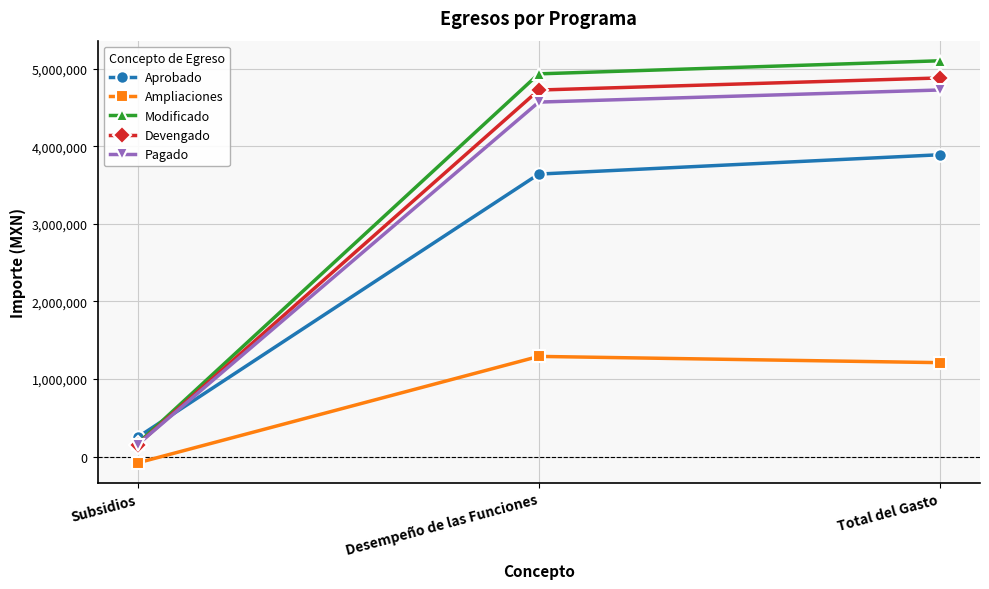

What is the spread (max minus min) of values at Total del Gasto?

3891300.0